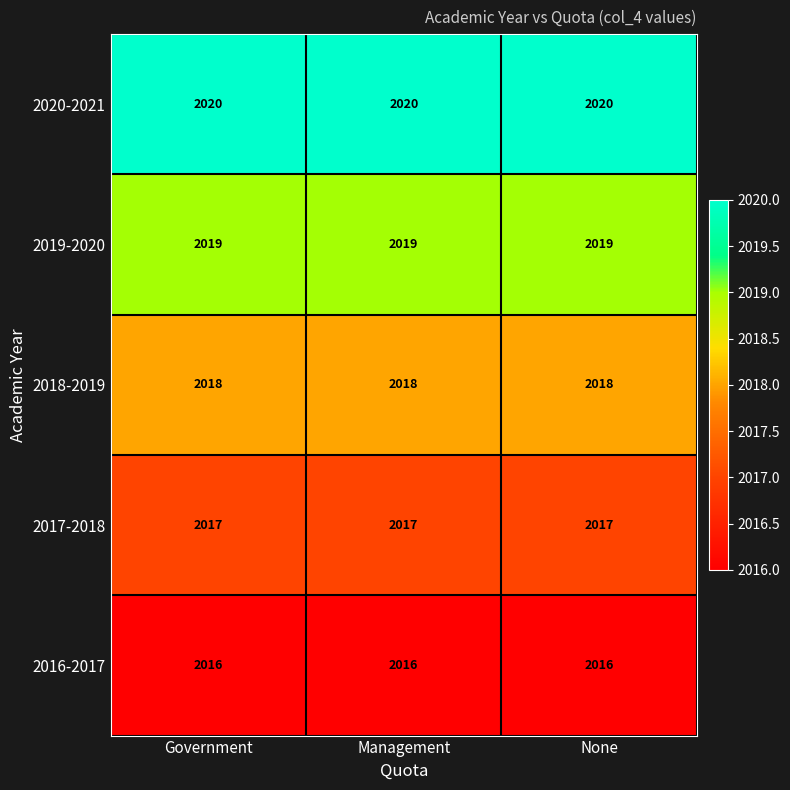

True or false: 2020-2021 has a value of 3574 at Management.

False